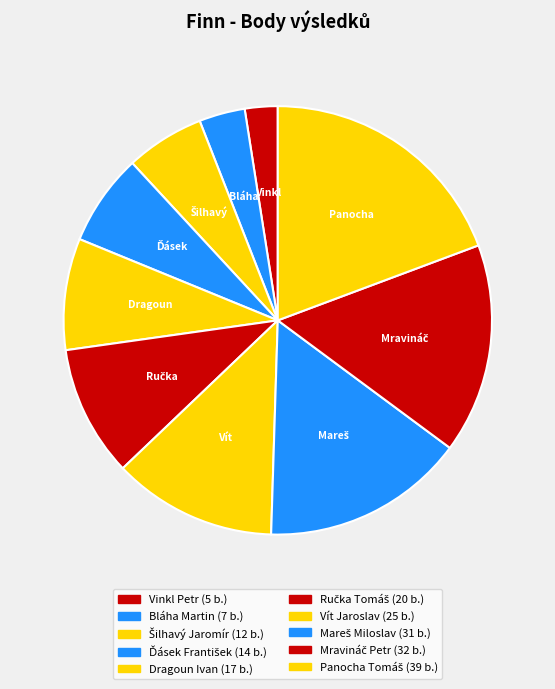

Which slice is the largest?

Panocha Tomáš